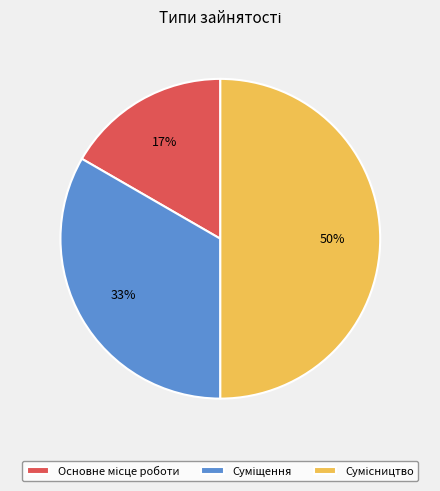

To the nearest percent, what is the average slice percentage?

33%